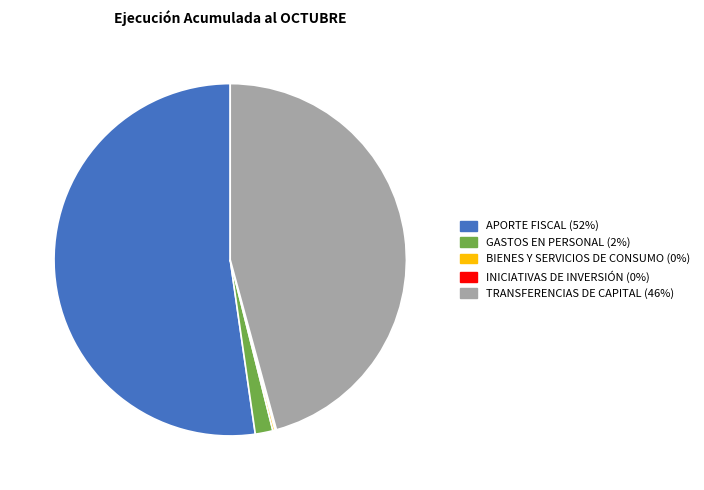

Does any single category account for the majority?

Yes